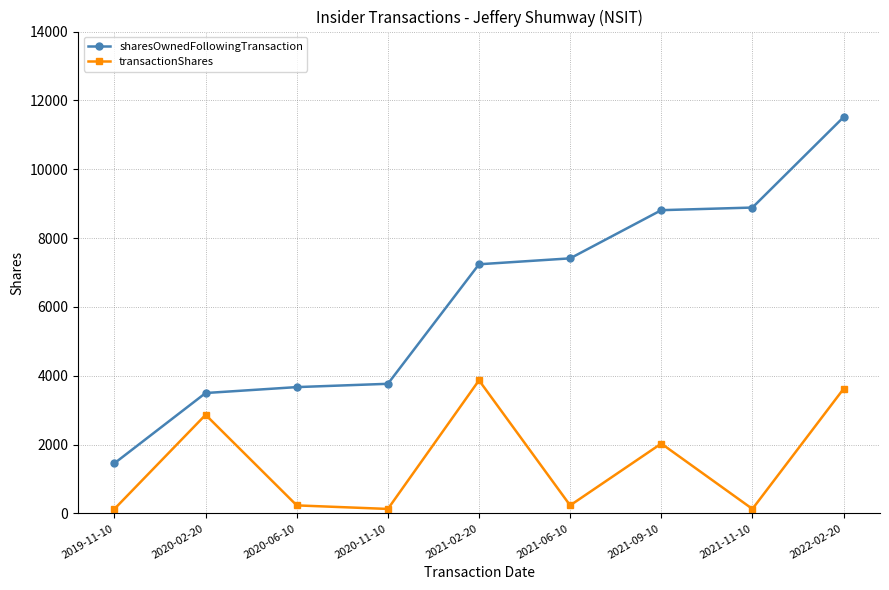

What is the sum of the sharesOwnedFollowingTransaction values at 2020-06-10 and 2021-11-10?

12555